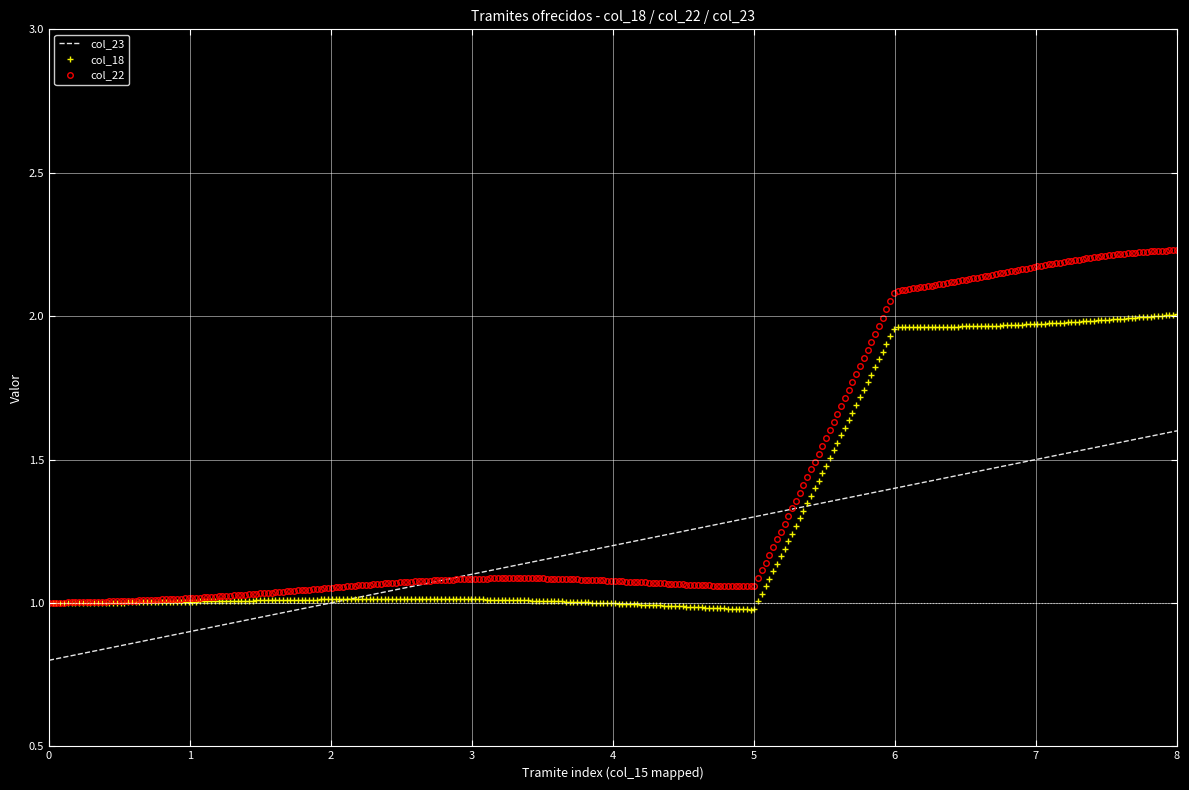

List the series in order of their overall mean, highest first.

col_22, col_18, col_23